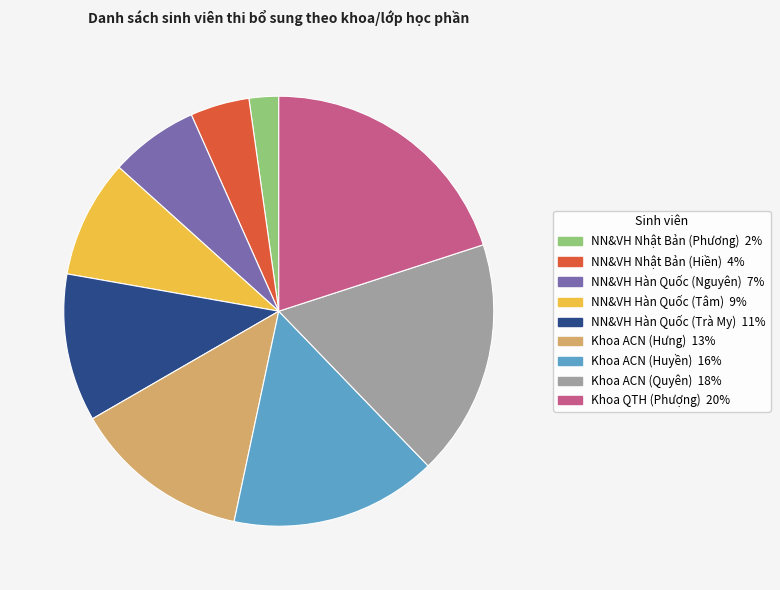

Rank the categories by value from lowest to highest.

NN&VH Nhật Bản (Phương), NN&VH Nhật Bản (Hiền), NN&VH Hàn Quốc (Nguyên), NN&VH Hàn Quốc (Tâm), NN&VH Hàn Quốc (Trà My), Khoa ACN (Hưng), Khoa ACN (Huyền), Khoa ACN (Quyên), Khoa QTH (Phượng)